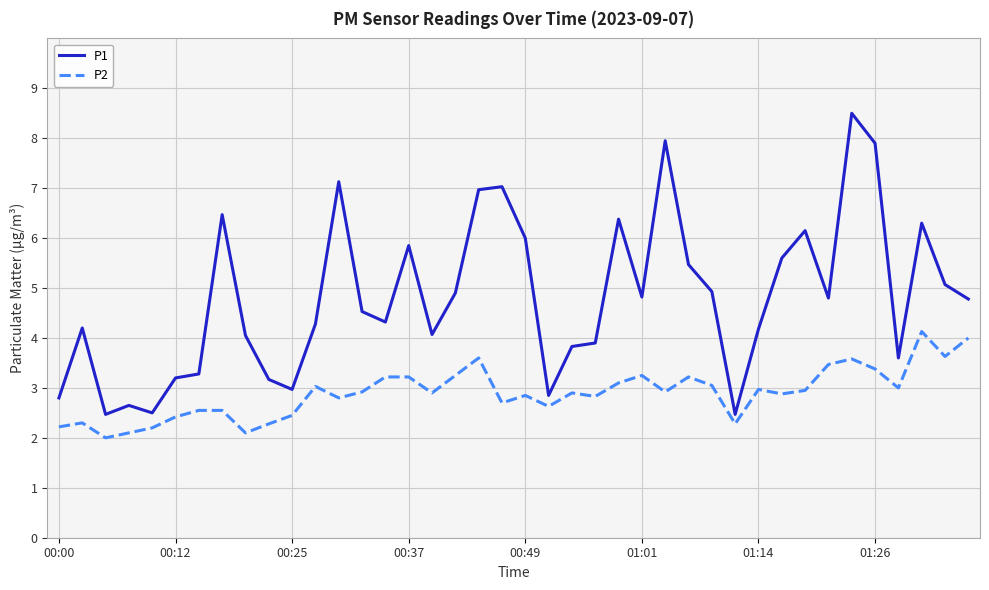

Which series has the largest total across all categories?

P1